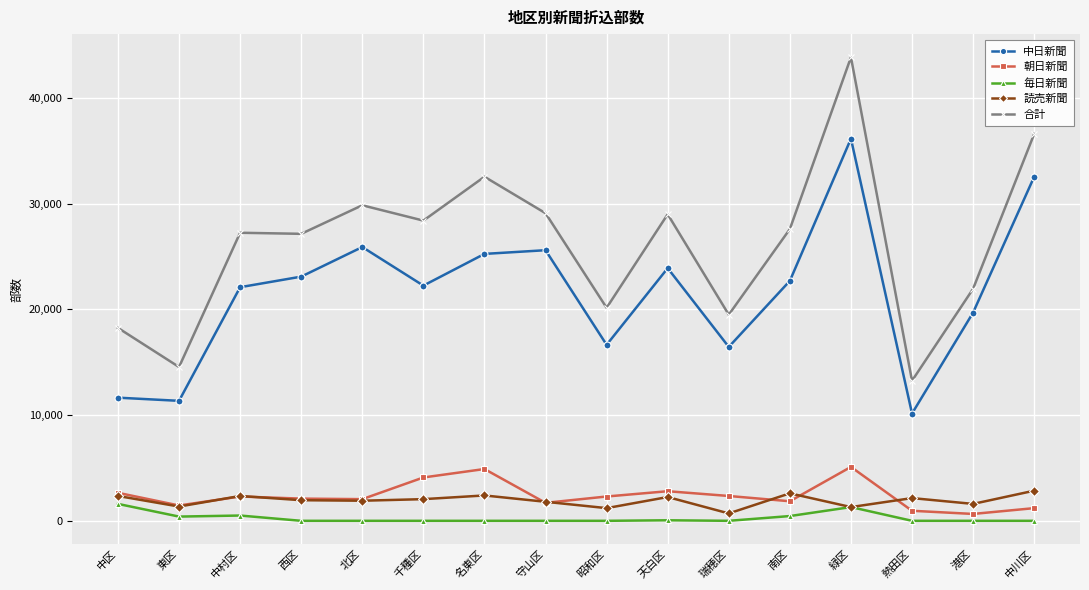

What is the maximum value for 朝日新聞?

5100